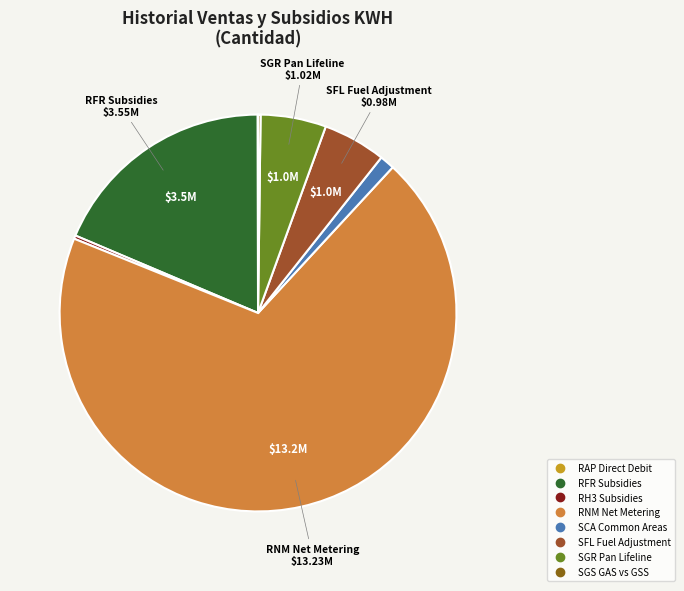

True or false: RAP Direct Debit accounts for 1% of the total.

False